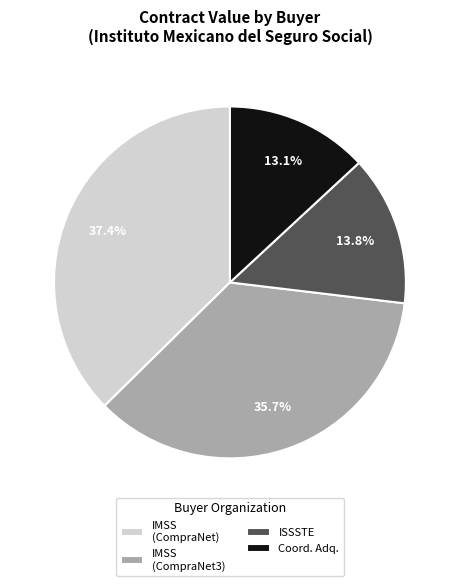

Do ISSSTE and IMSS (CompraNet) together represent more than half of the pie?

Yes